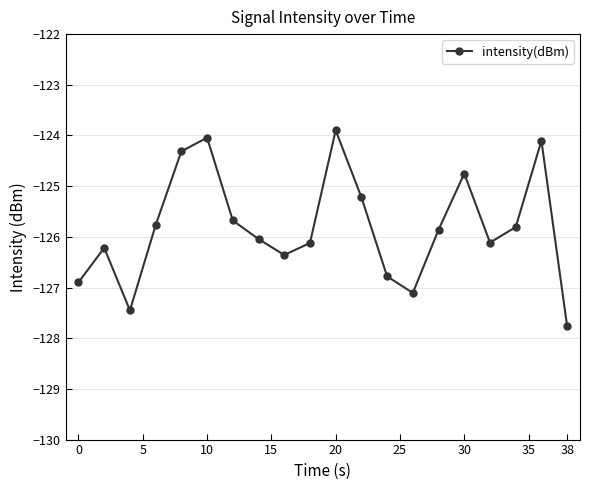

Reading left to right, list all the values displayed in this chart.

-126.9	-126.2	-127.5	-125.8	-124.3	-124.0	-125.7	-126.0	-126.4	-126.1	-123.9	-125.2	-126.8	-127.1	-125.9	-124.8	-126.1	-125.8	-124.1	-127.8